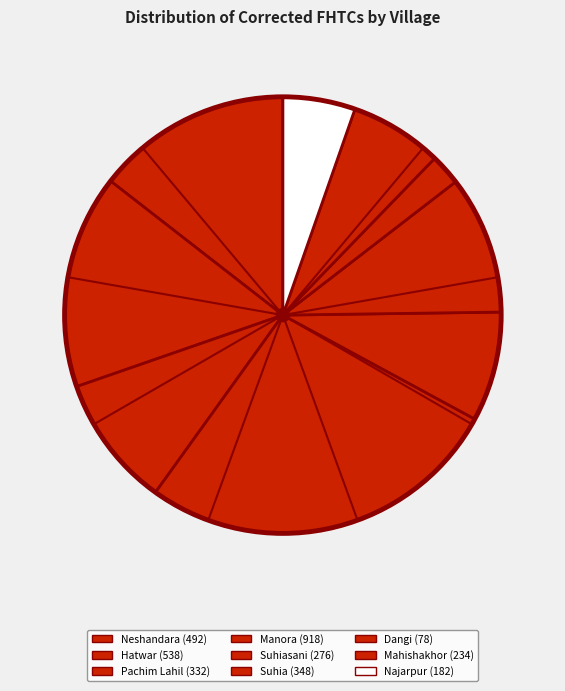

How many slices are in this pie chart?

9